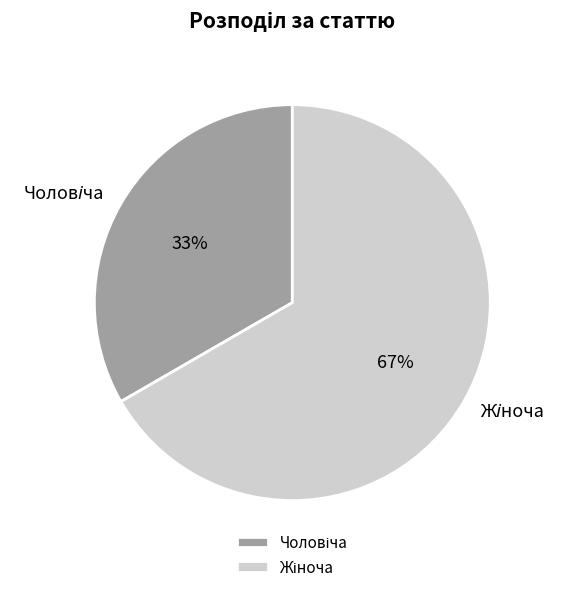

Is there a majority slice in this chart?

Yes